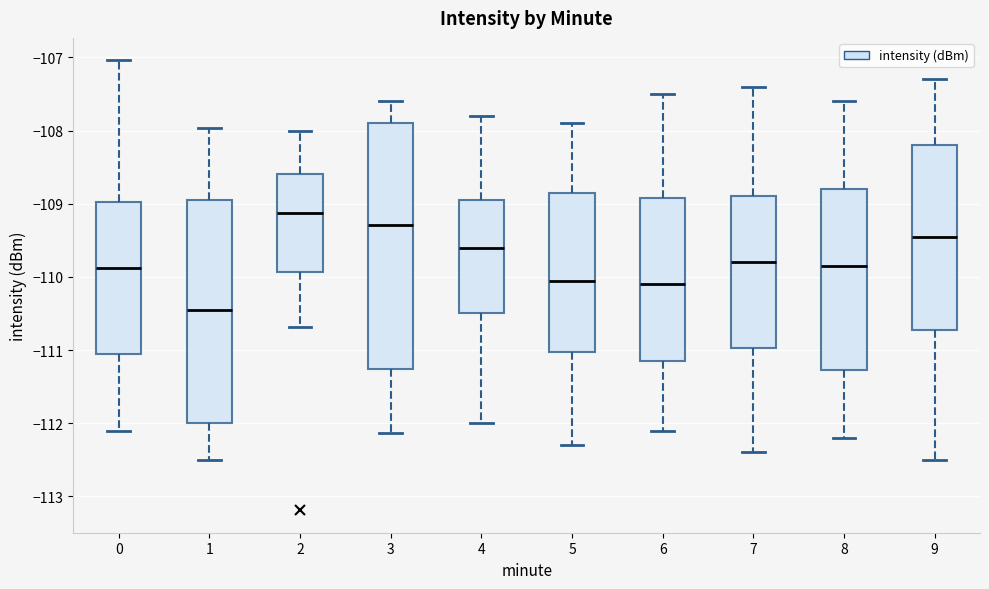

Which box is the tallest, from its lower edge to its upper edge?

3